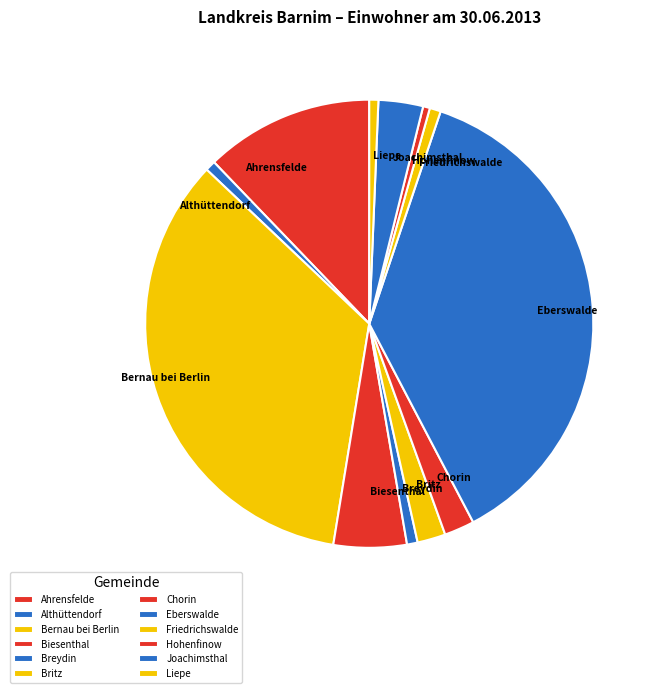

To the nearest percent, what is the combined percentage of Liepe and Biesenthal?

6%